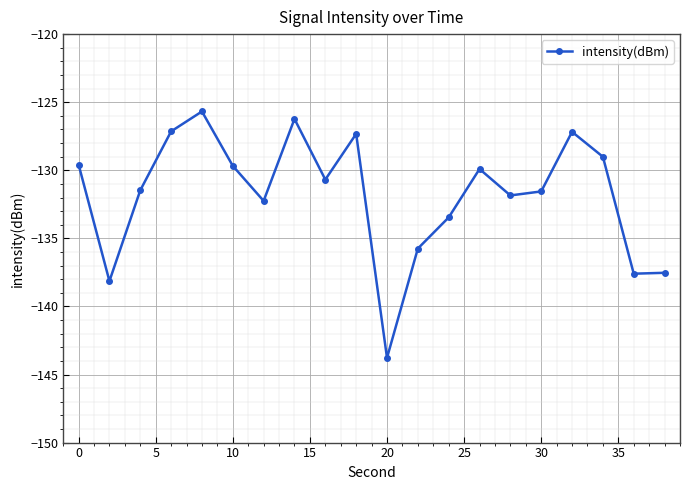

True or false: the data has more than 2 interior local peaks.

True